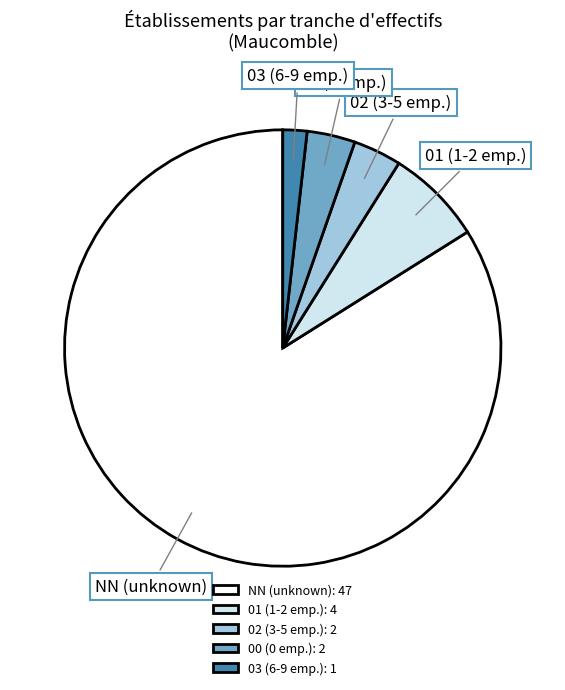

Approximately how many times larger is the value at NN compared to 00?

23.5